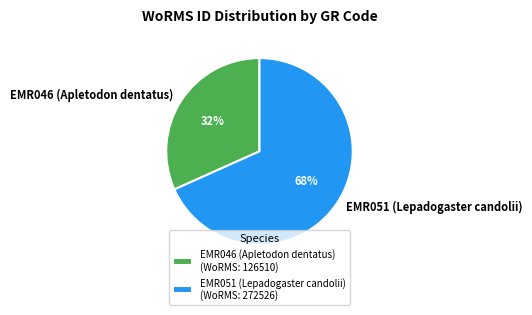

True or false: EMR051 (Lepadogaster candolii) accounts for 56% of the total.

False